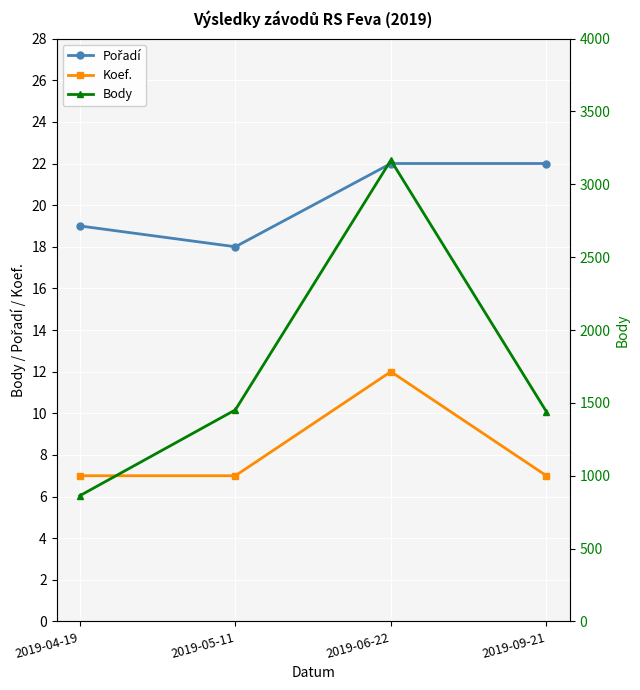

List the series in order of their peak value, lowest first.

Koef., Pořadí, Body